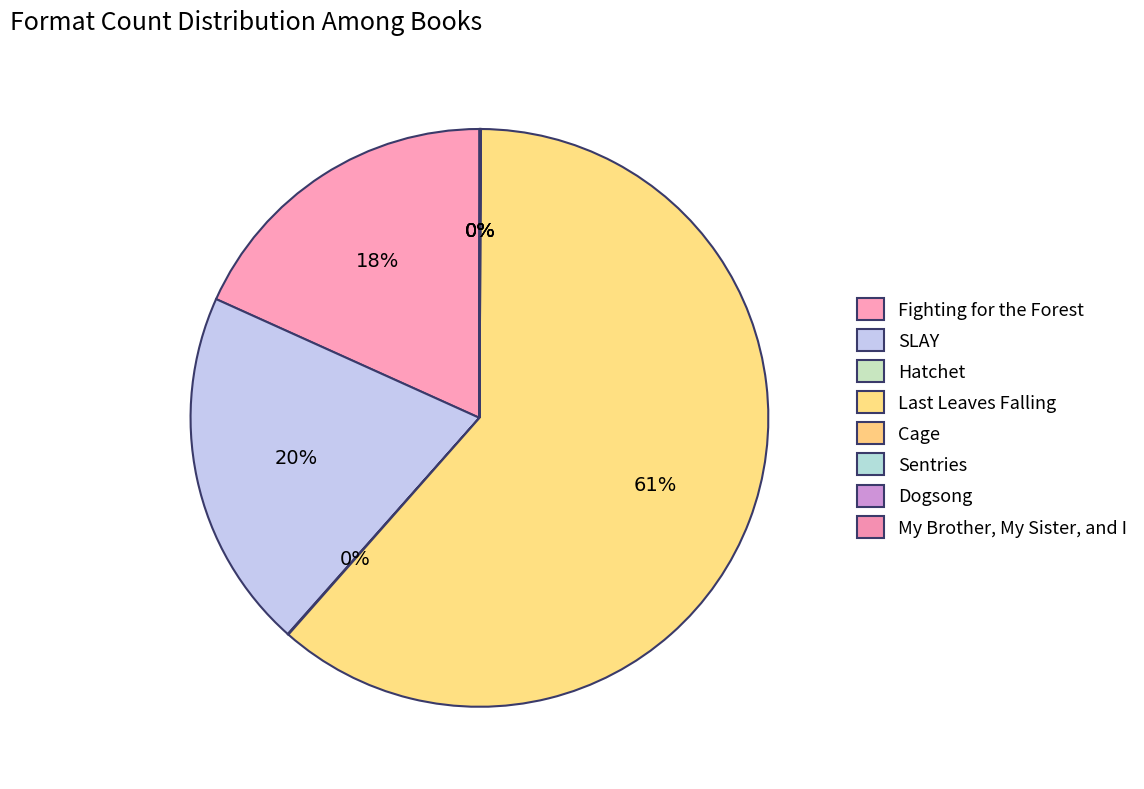

What is the smallest slice in the pie chart?

Dogsong